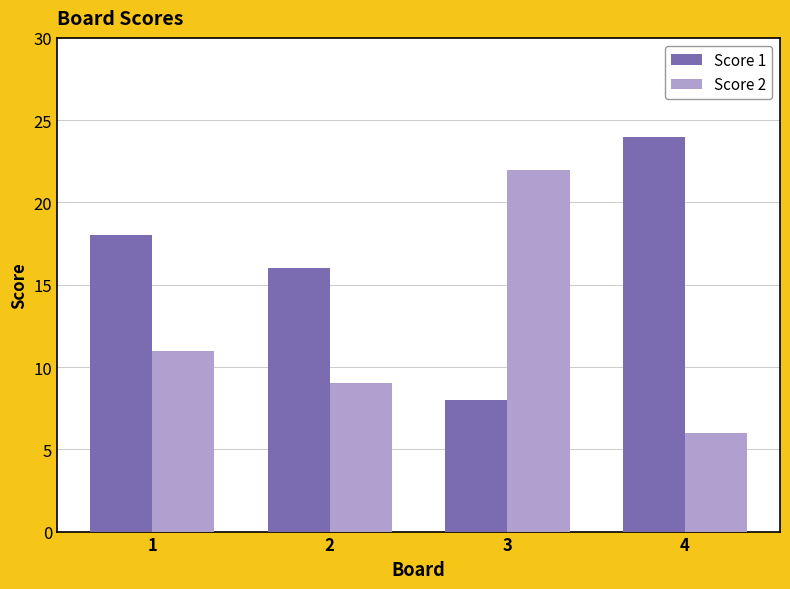

What is the spread (max minus min) of values at 3?

14